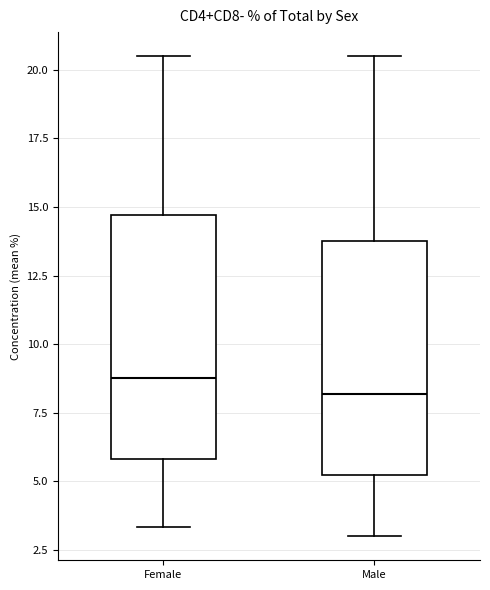

Where does the lower whisker of the box for Female end on the y-axis? The values are not printed on the chart, so give them approximately, as read against the axis.

3.5